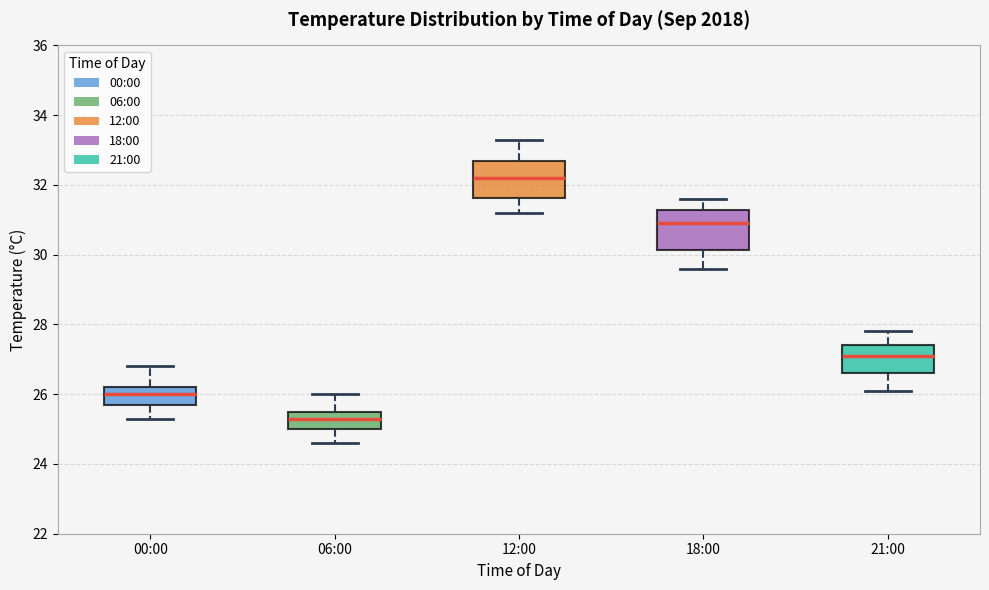

Where is the upper edge of the box for 00:00 on the y-axis? The values are not printed on the chart, so give them approximately, as read against the axis.

26.2